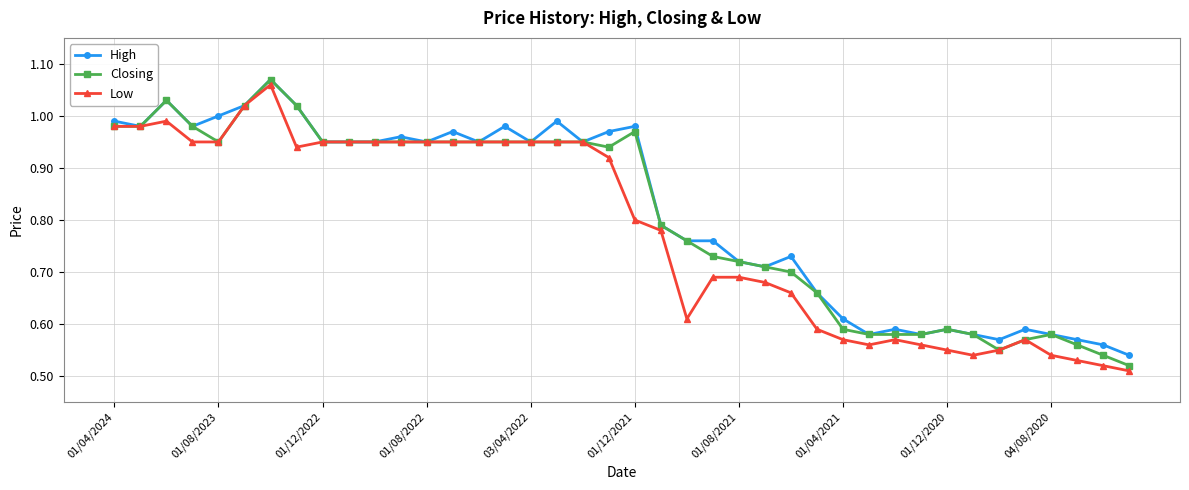

At how many categories does at least one series exceed 0?

40